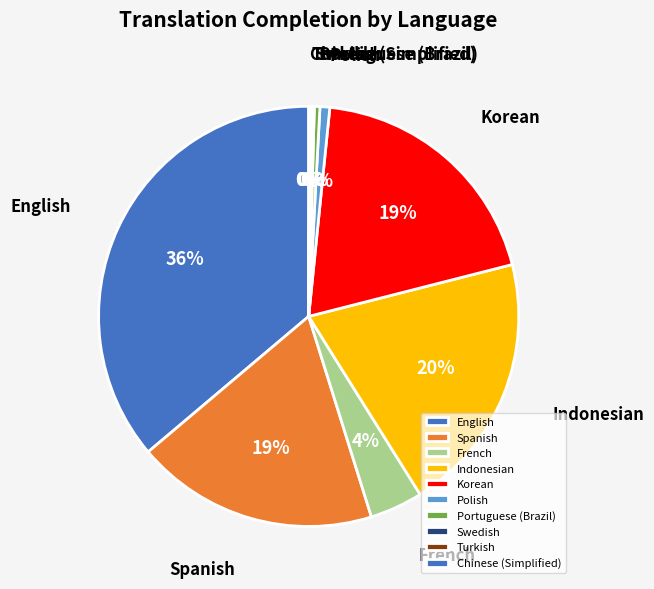

To the nearest percent, what is the difference between the Spanish and Indonesian slice percentages?

1%